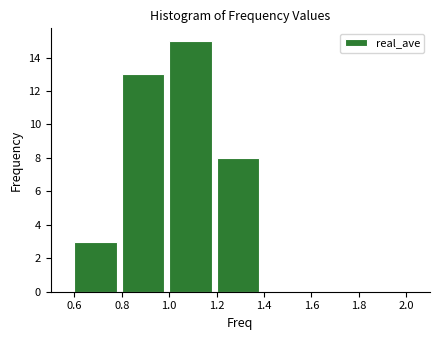

How tall is the bar that spans 1.2 to 1.4 on the x-axis? The values are not printed on the chart, so give them approximately, as read against the axis.

8